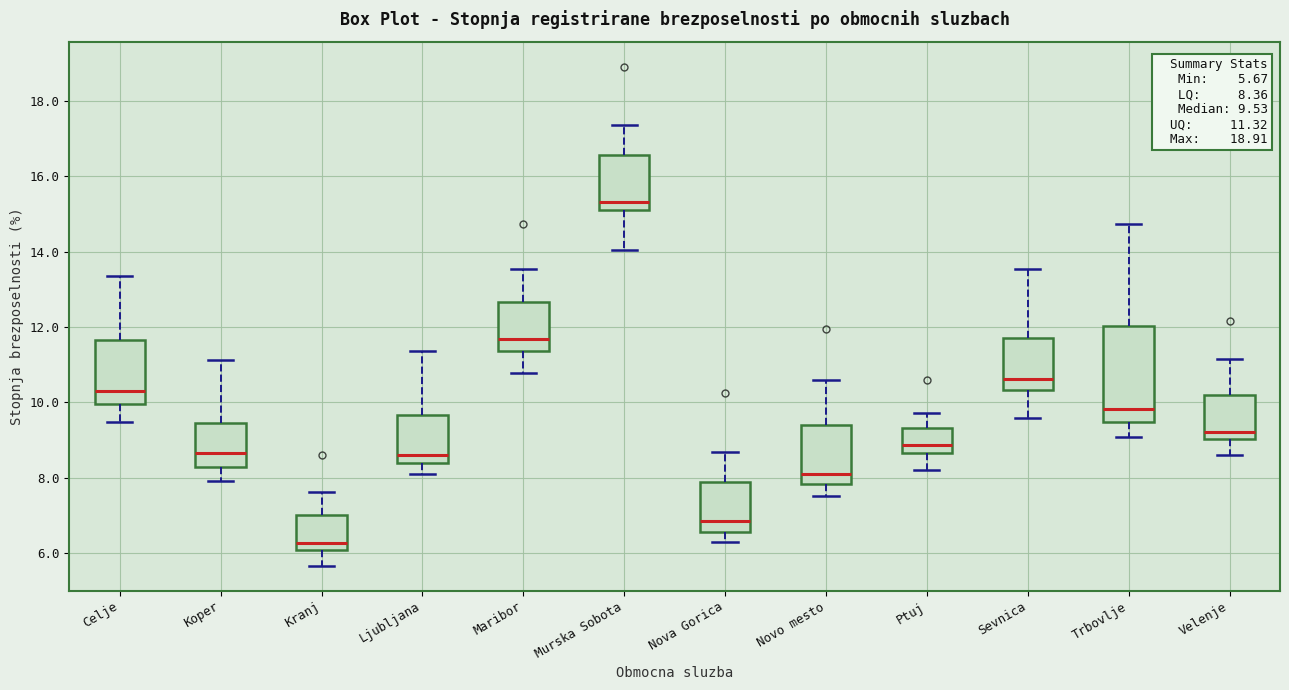

Which box has the highest median line?

Murska Sobota